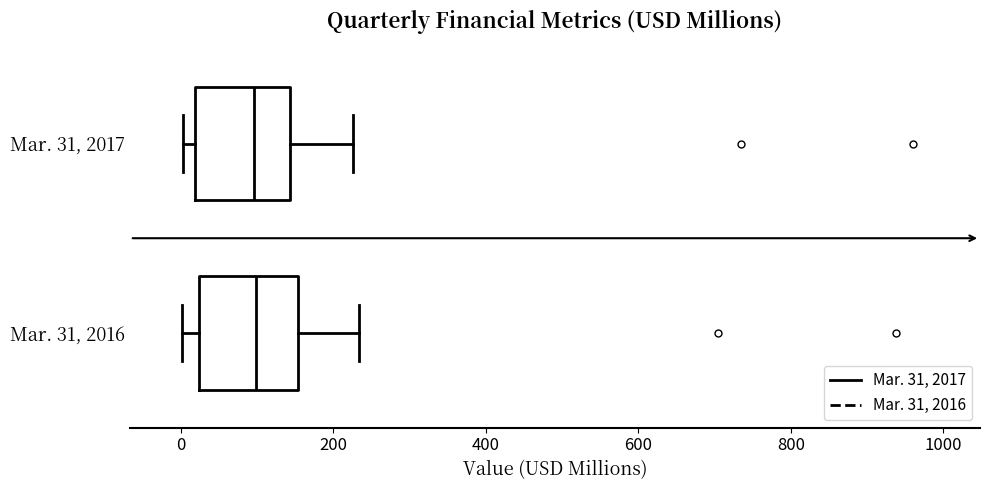

Reading bottom to top, transcribe this box plot: for each box, give where its median line is, the range the box spans, and where its two whiskers end, as read against the x-axis. The values are not printed on the chart, so give them approximately, as read against the axis.

Mar. 31, 2016: median 100, box 20 to 160, whiskers 0 to 240
Mar. 31, 2017: median 100, box 20 to 140, whiskers 0 to 220